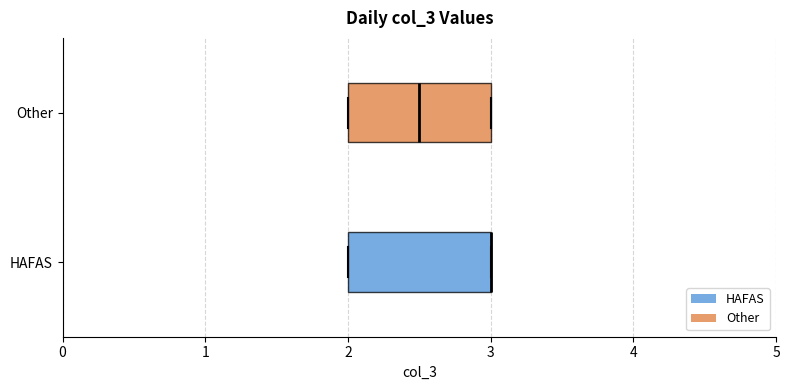

Where is the left edge of the box for Other on the x-axis? The values are not printed on the chart, so give them approximately, as read against the axis.

2.0